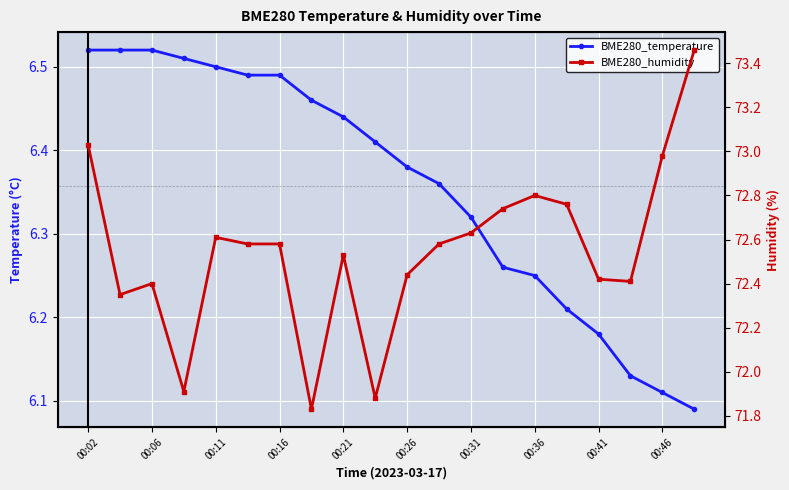

Rank the series by their average value, from lowest to highest.

BME280_temperature, BME280_humidity